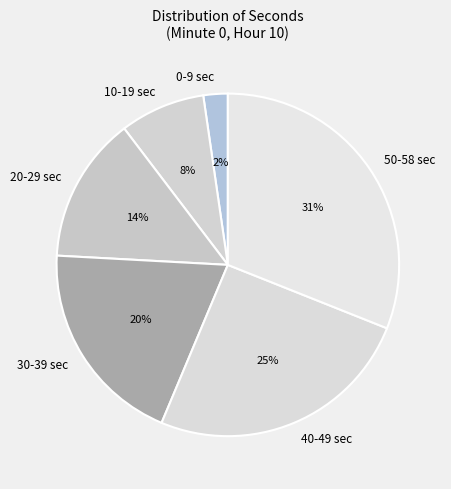

Which has a higher value, 0-9 sec or 40-49 sec?

40-49 sec